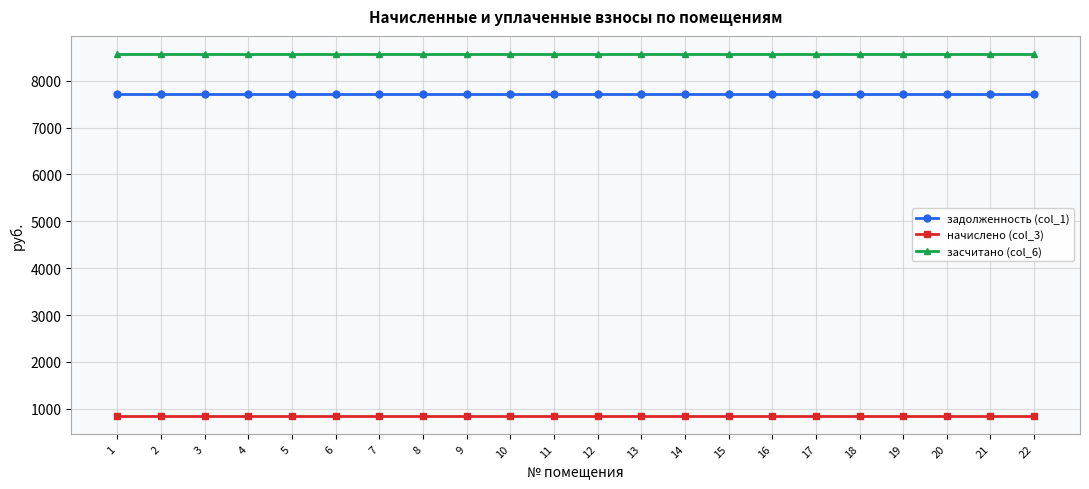

Reading right to left, what are all the values shown in this chart?

задолженность (col_1): 7722.0	7722.0	7722.0	7722.0	7722.0	7722.0	7722.0	7722.0	7722.0	7722.0	7722.0	7722.0	7722.0	7722.0	7722.0	7722.0	7722.0	7722.0	7722.0	7722.0	7722.0	7722.0
начислено (col_3): 850.5	850.5	850.5	850.5	850.5	850.5	850.5	850.5	850.5	850.5	850.5	850.5	850.5	850.5	850.5	850.5	850.5	850.5	850.5	850.5	850.5	850.5
засчитано (col_6): 8572.5	8572.5	8572.5	8572.5	8572.5	8572.5	8572.5	8572.5	8572.5	8572.5	8572.5	8572.5	8572.5	8572.5	8572.5	8572.5	8572.5	8572.5	8572.5	8572.5	8572.5	8572.5